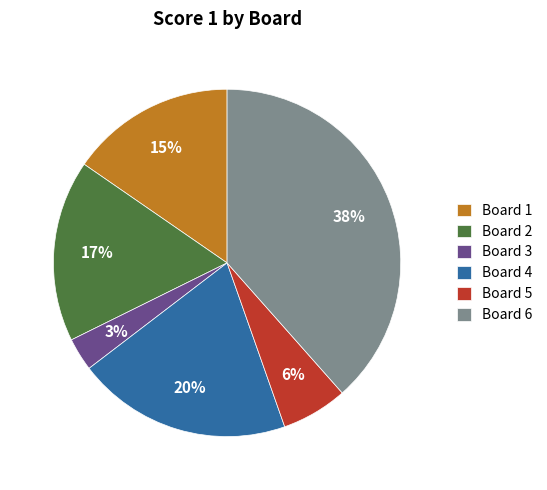

Which category has the biggest portion of the pie?

Board 6